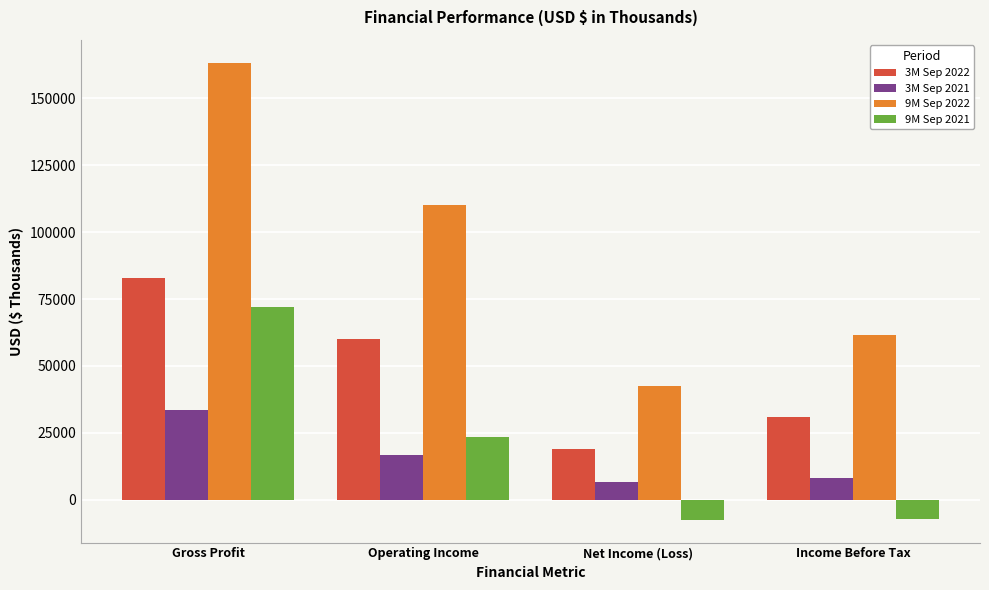

What position from the left is Operating Income?

2